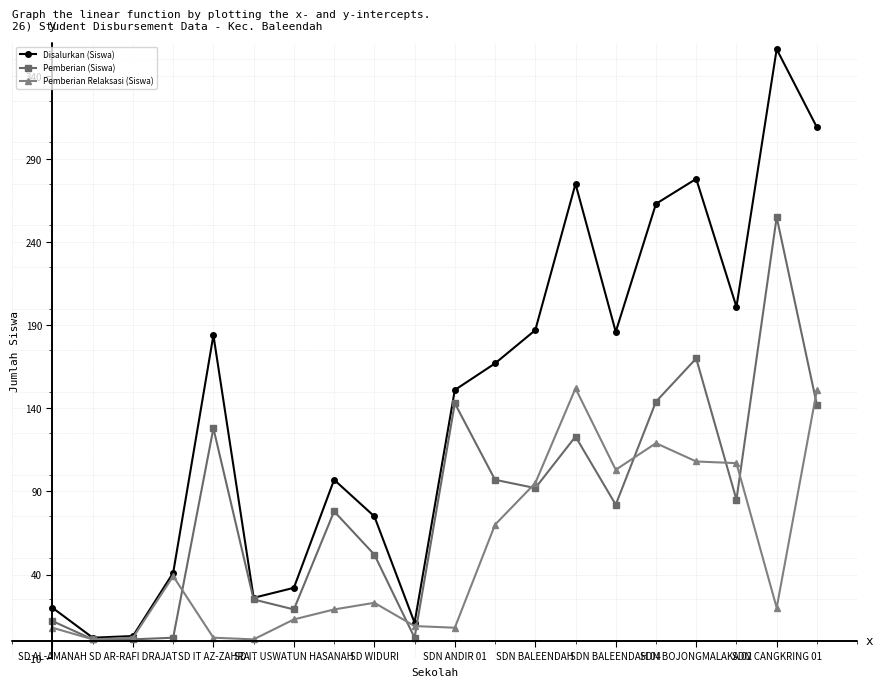

Which series has the widest spread of values?

Disalurkan (Siswa)